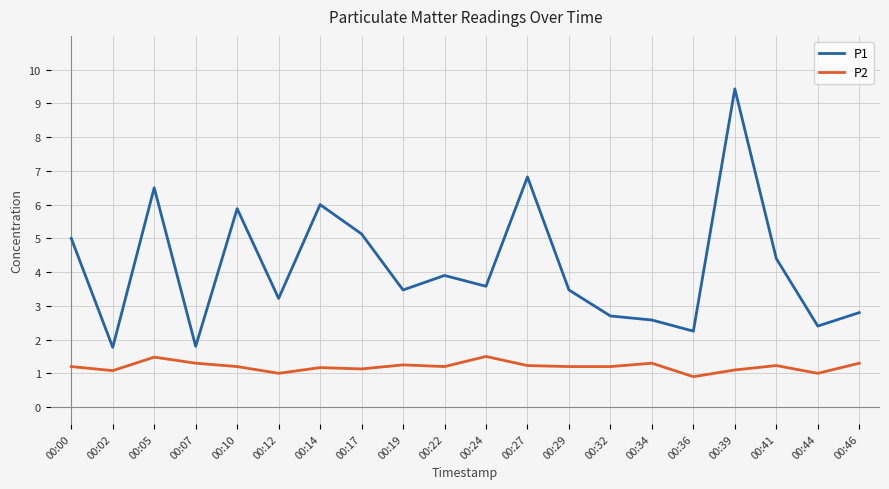

At which category does the chart reach its peak across all series?

00:39